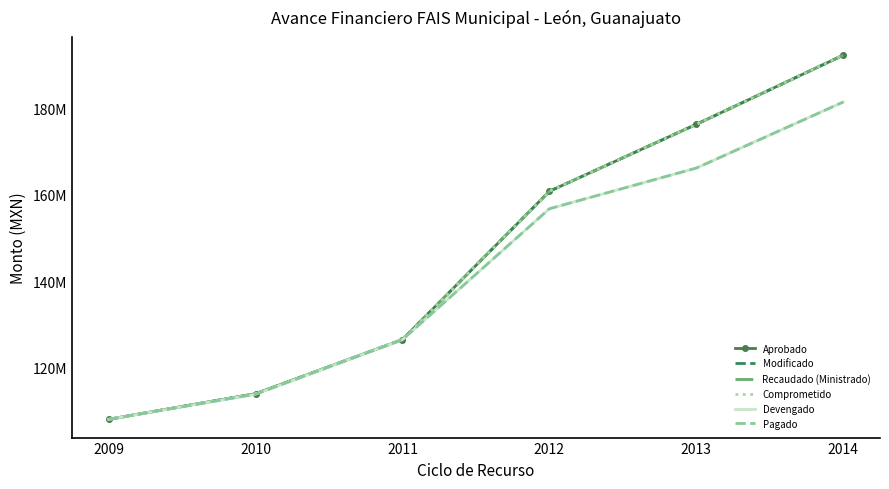

Which label corresponds to the largest value in the chart?

2014